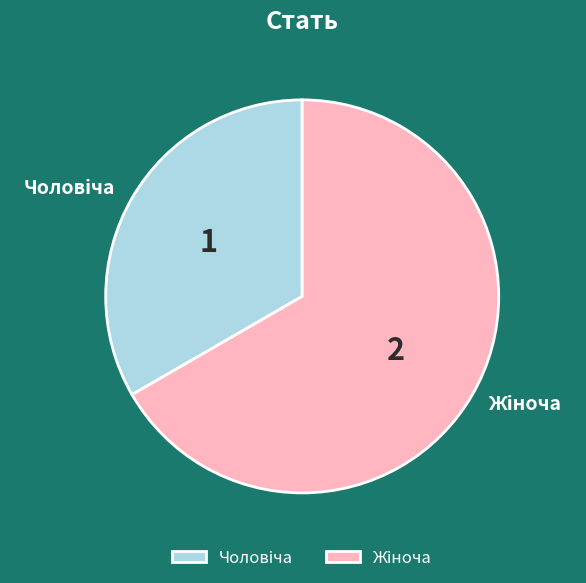

Does any single category account for the majority?

Yes